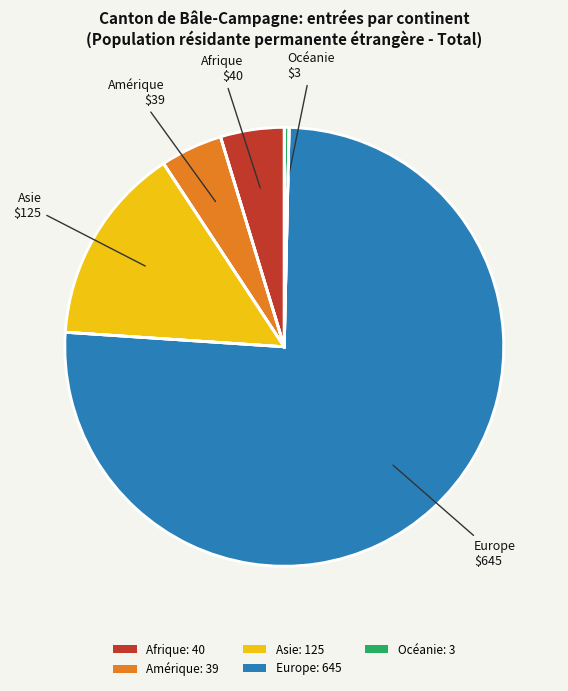

Do Océanie: 3 and Afrique: 40 together represent more than half of the pie?

No